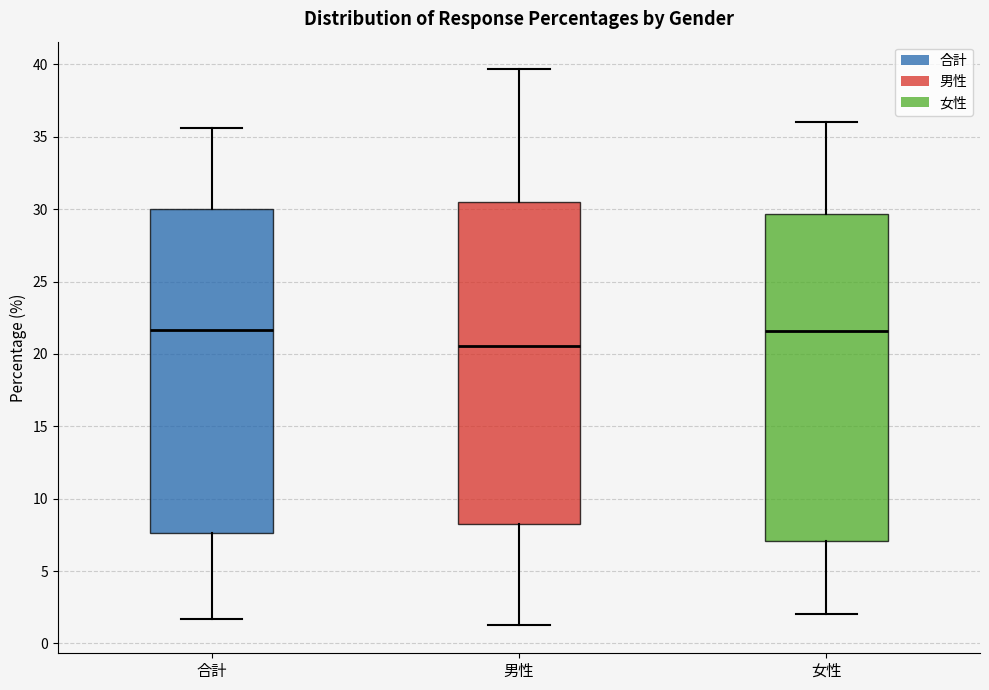

Where does the median line of the box for 女性 sit on the y-axis? The values are not printed on the chart, so give them approximately, as read against the axis.

21.5